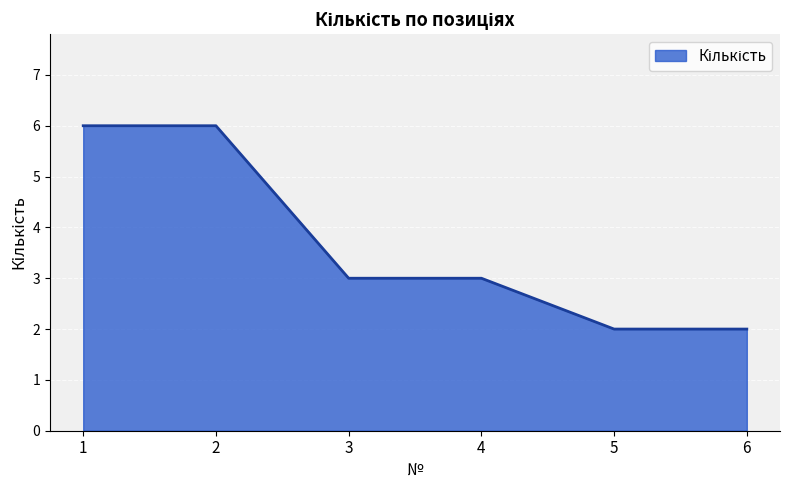

What is the sum of all values?

22